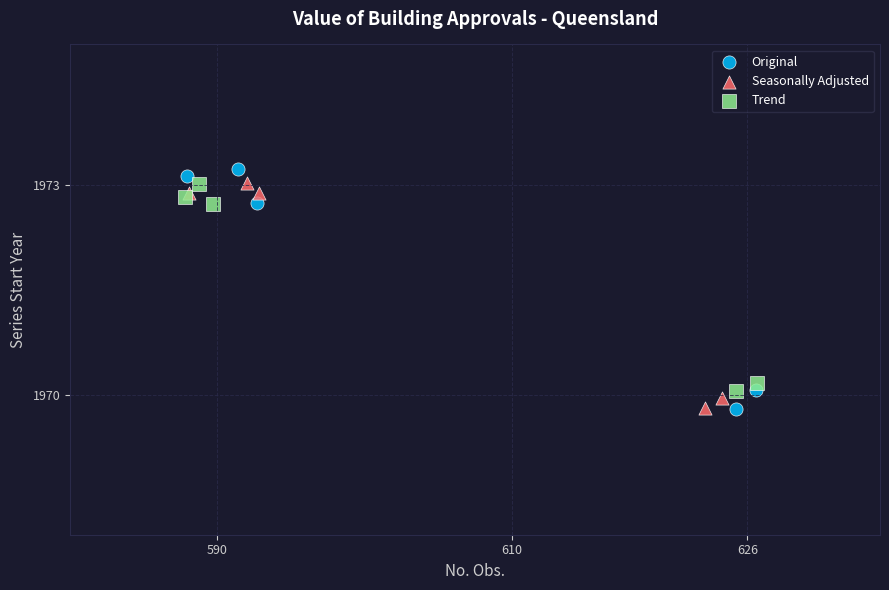

Which series has the widest spread of Y values?

Original